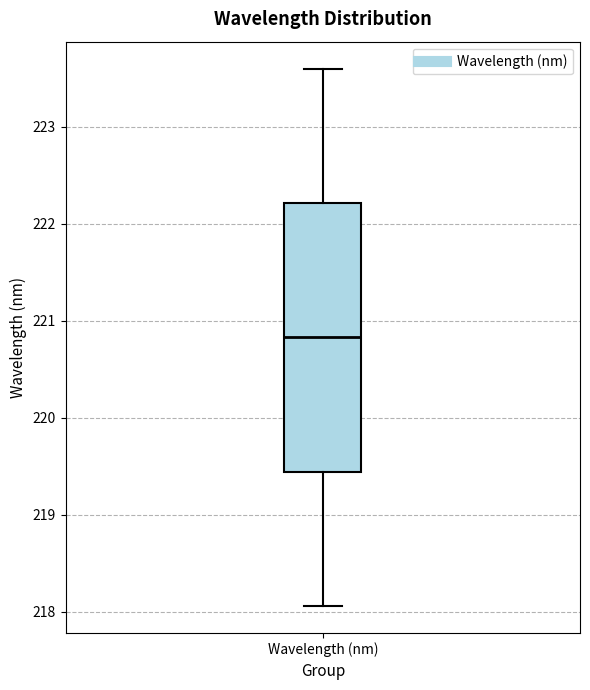

Where does the upper whisker of the box for Wavelength (nm) end on the y-axis? The values are not printed on the chart, so give them approximately, as read against the axis.

223.6